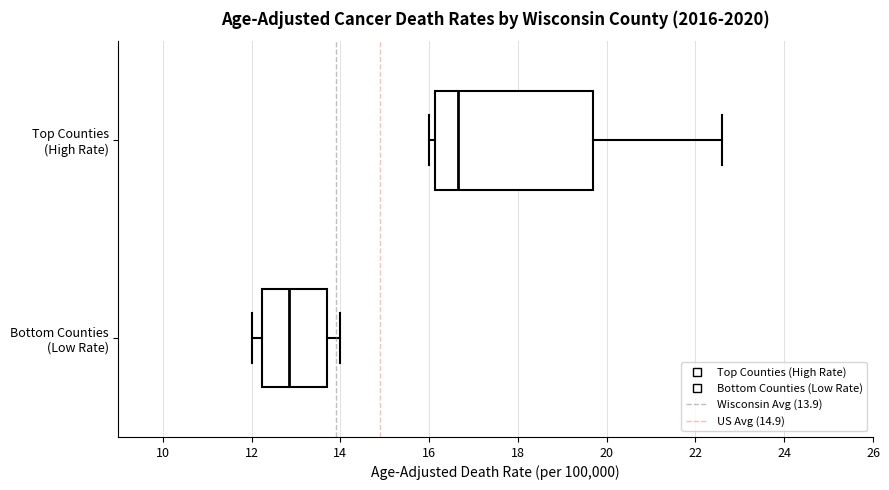

Which box's median line is the furthest to the right?

Top Counties (High Rate)